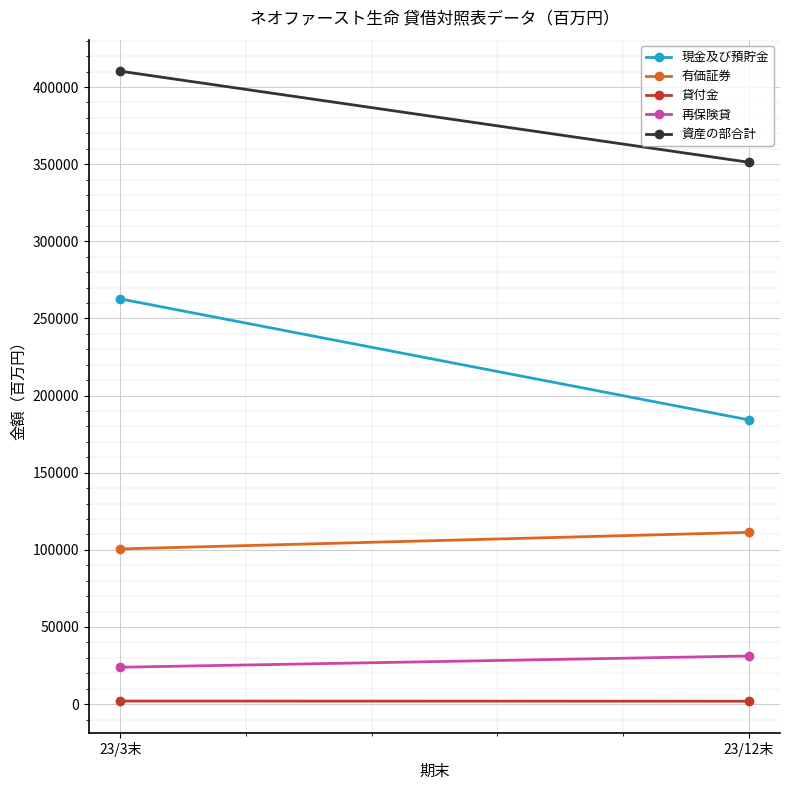

At which label does 有価証券 reach its minimum?

23/3末